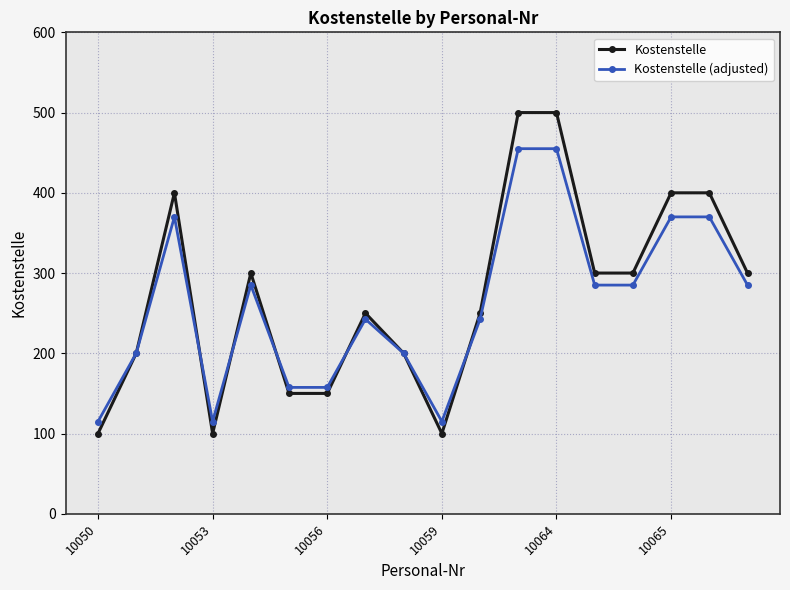

Which series has the widest spread of values?

Kostenstelle